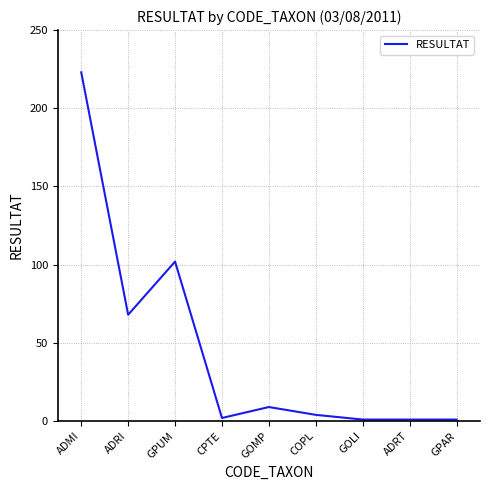

How many series are shown in this chart?

1